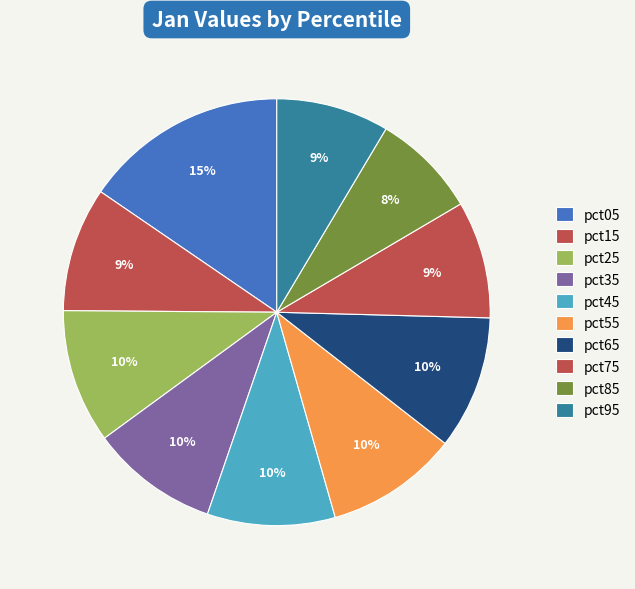

True or false: pct05 accounts for 15% of the total.

True